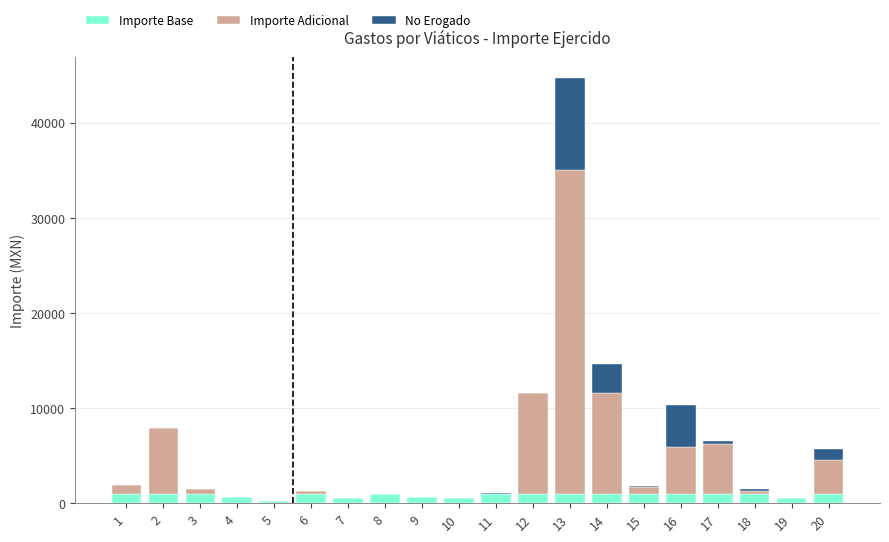

What is the maximum value for Importe Base?

1000